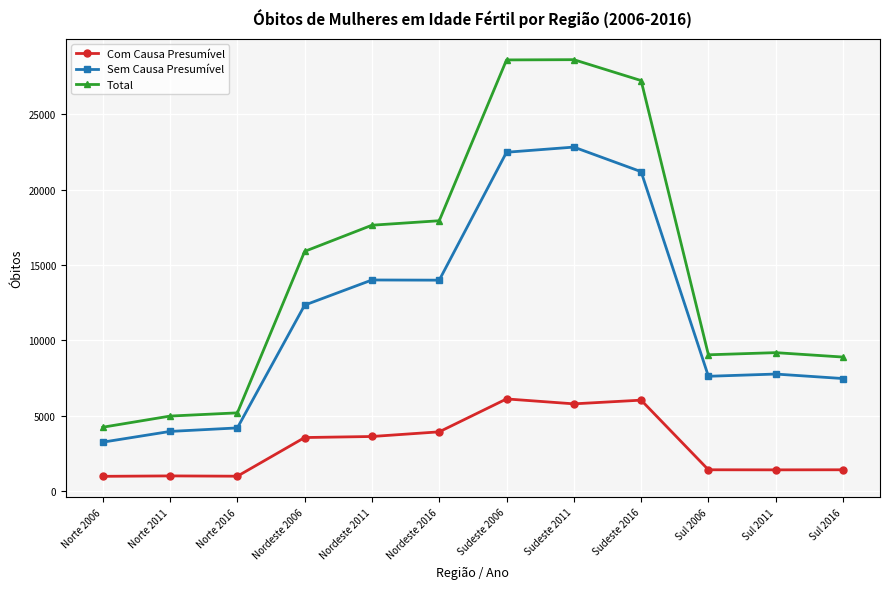

True or false: Total has more than 1 interior local peaks.

True